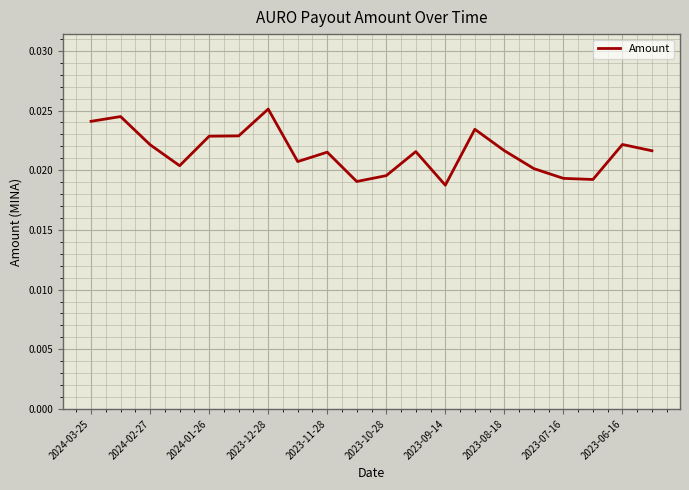

What is the sum of all values?

0.4